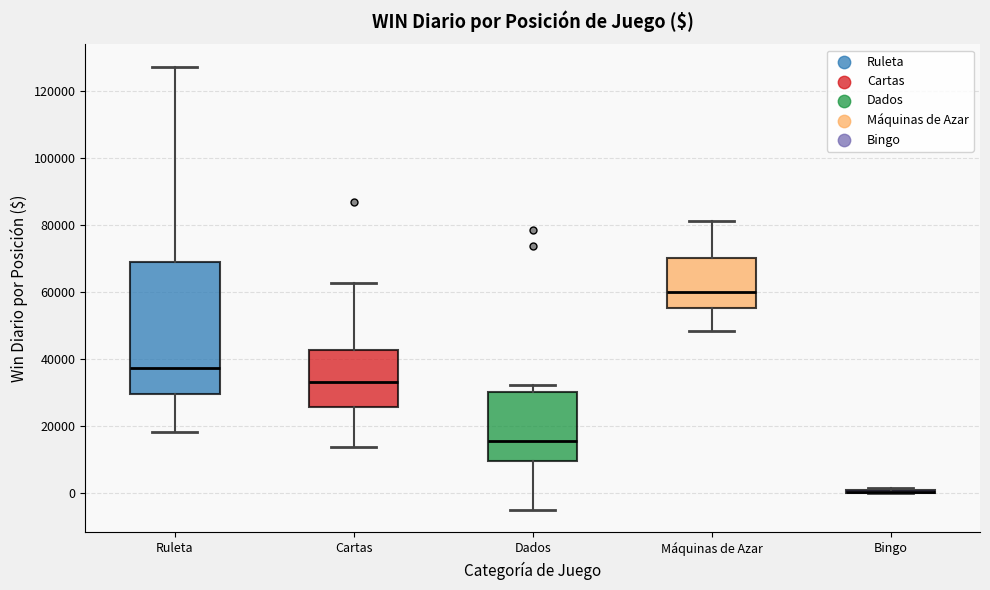

Which box is the tallest, from its lower edge to its upper edge?

Ruleta